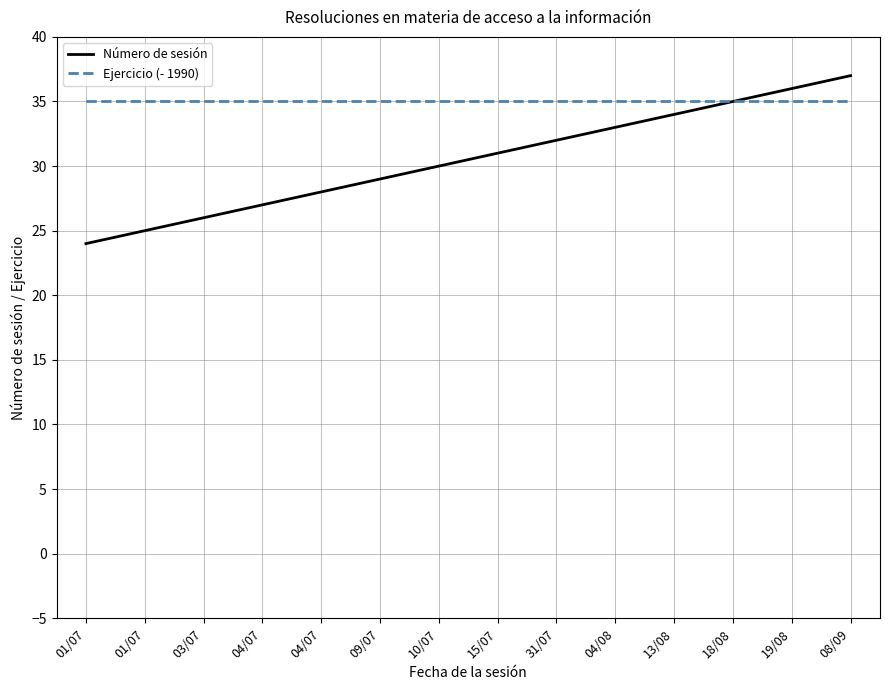

Which series has the largest total across all categories?

Ejercicio (- 1990)